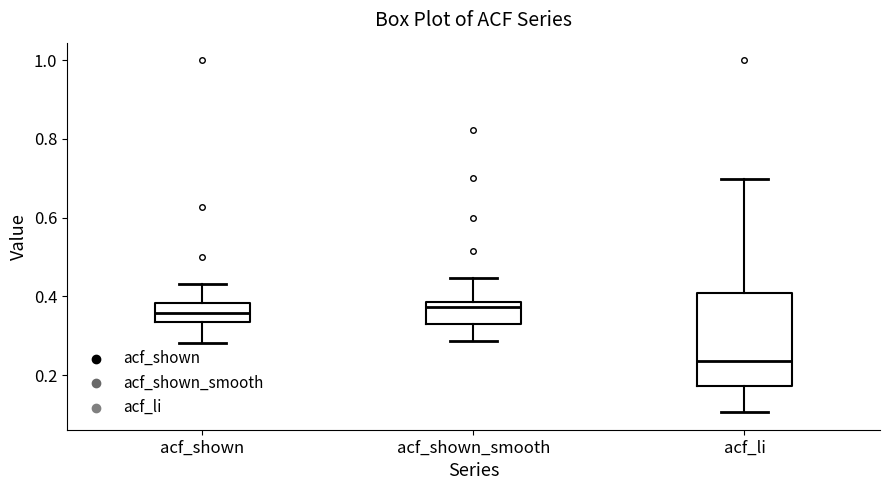

Where does the lower whisker of the box for acf_shown end on the y-axis? The values are not printed on the chart, so give them approximately, as read against the axis.

0.28